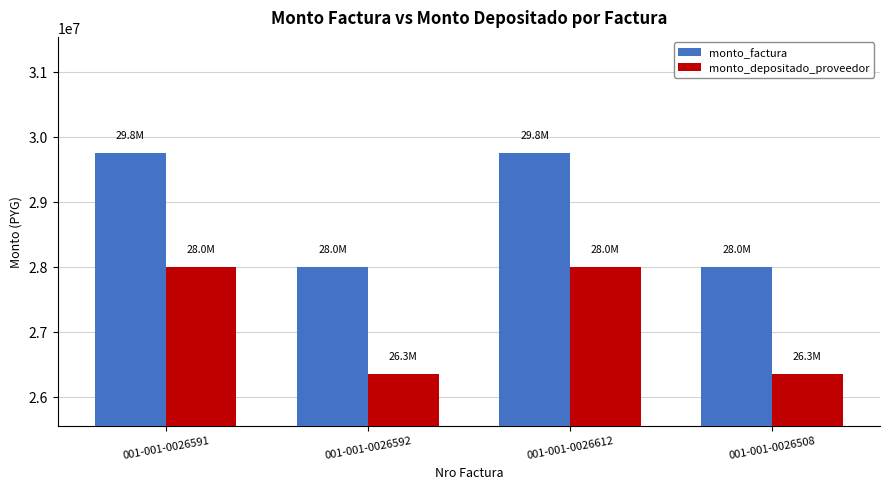

What is the maximum value for monto_depositado_proveedor?

27996102